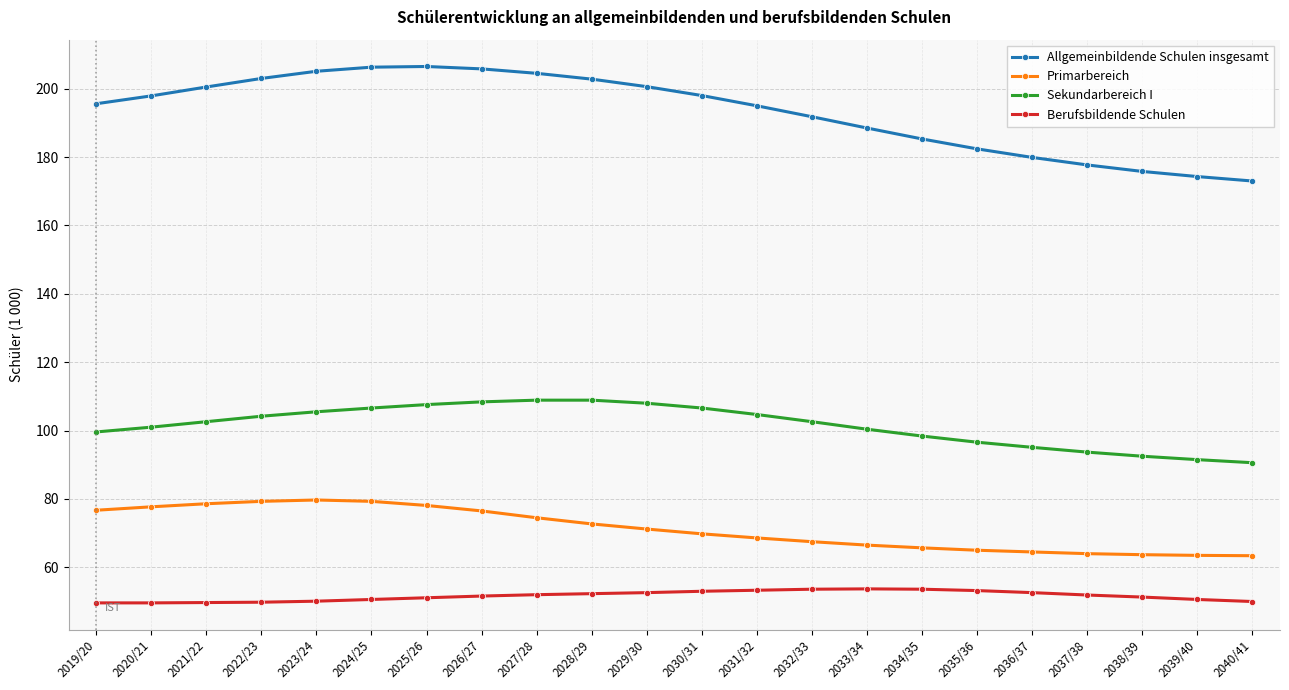

True or false: Berufsbildende Schulen and Allgemeinbildende Schulen insgesamt intersect in this chart.

False